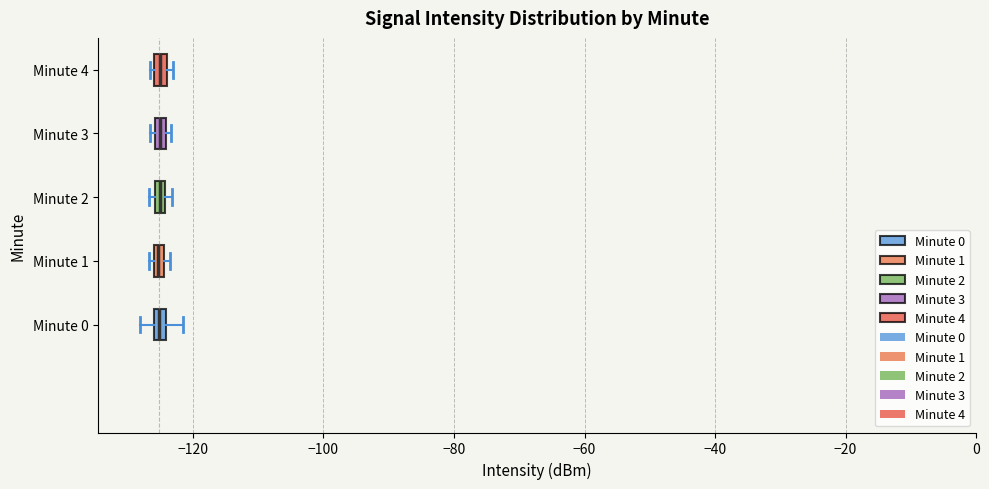

Where is the left edge of the box for Minute 1 on the x-axis? The values are not printed on the chart, so give them approximately, as read against the axis.

-126